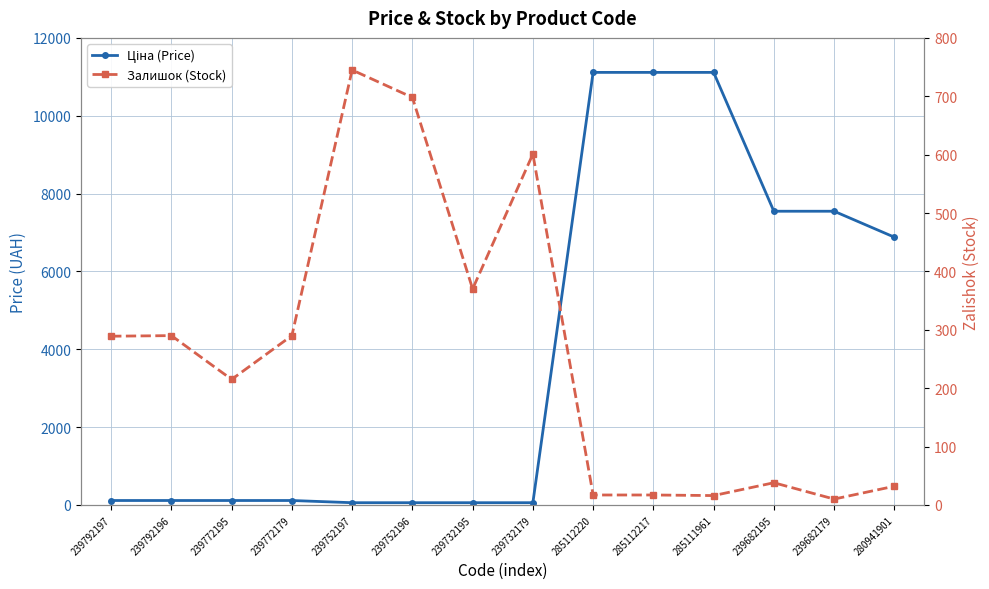

Between which two adjacent categories do Ціна (Price) and Залишок (Stock) first intersect?

239732179 and 285112220